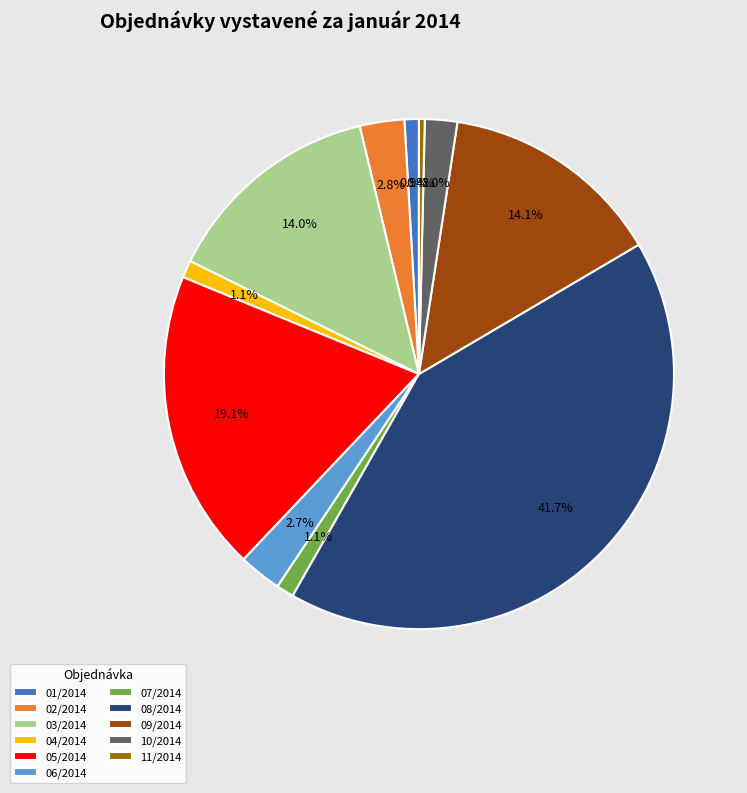

What percentage do 03/2014 and 10/2014 together represent?

16.0%